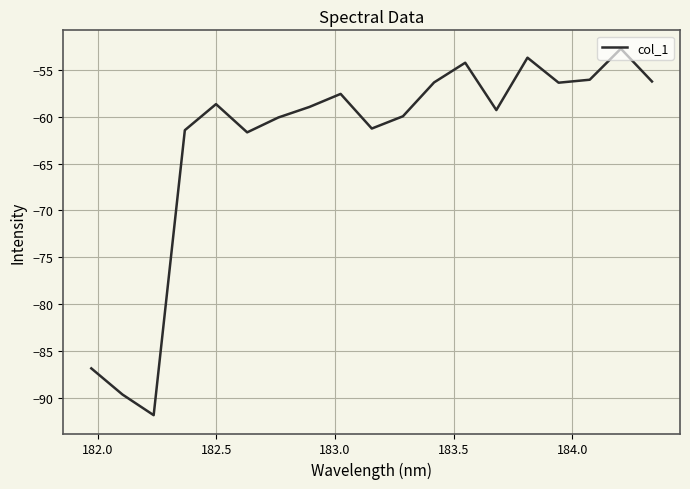

How many lines are shown in the chart?

1